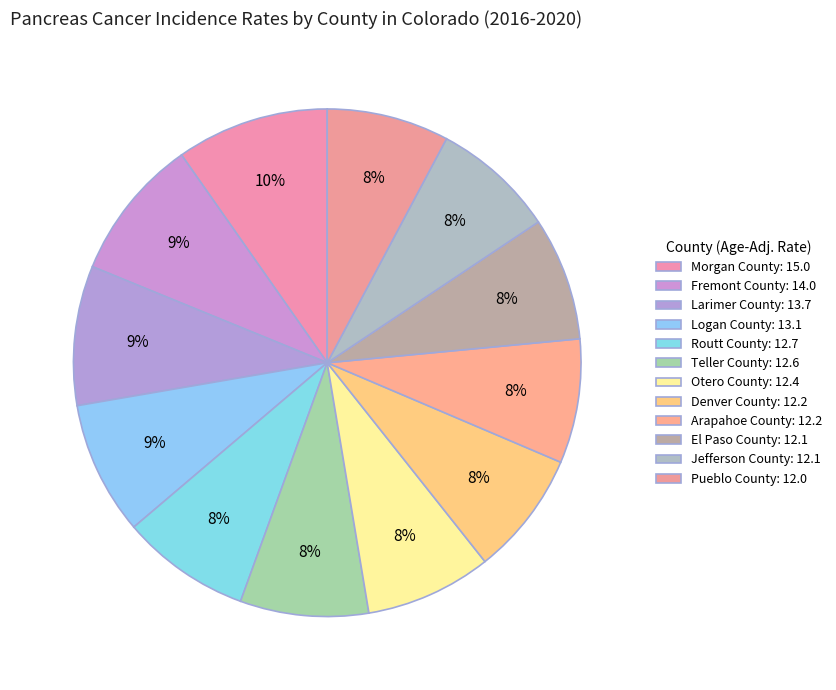

Approximately how many times larger is the value at Otero County compared to Denver County?

1.0